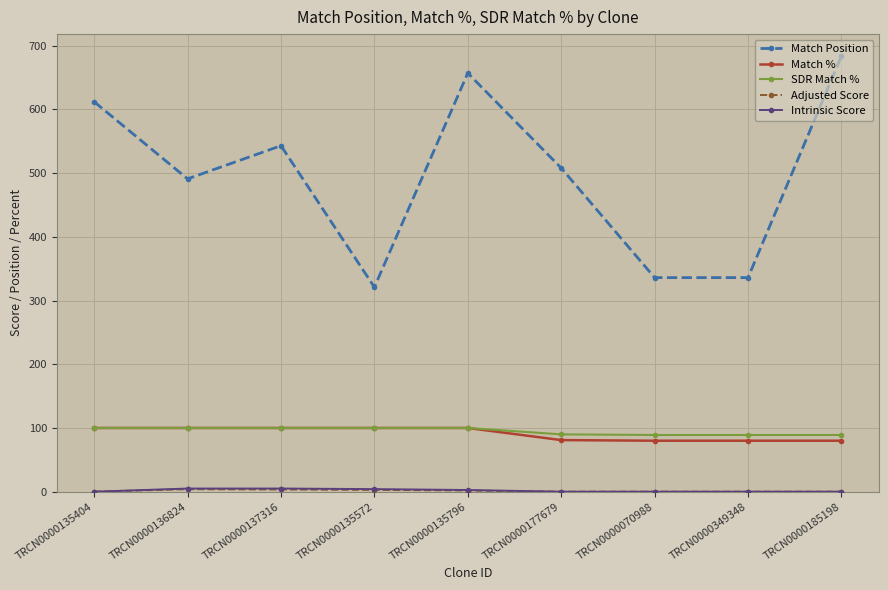

What position from the left is TRCN0000136824?

2